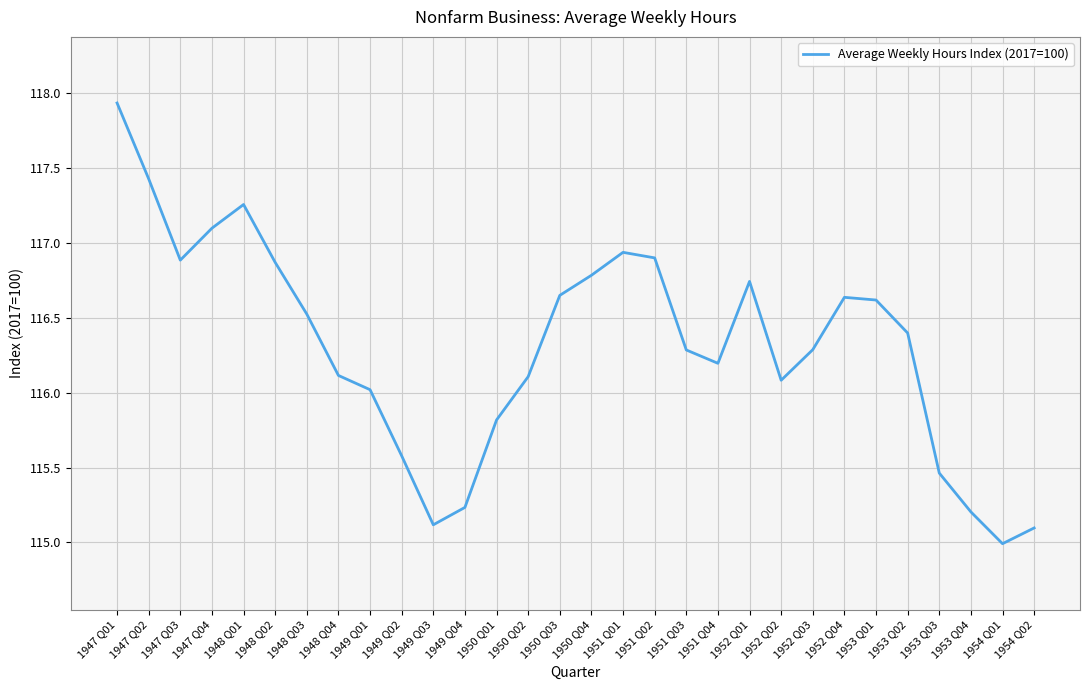

At which category does the chart reach its minimum across all series?

1954 Q01